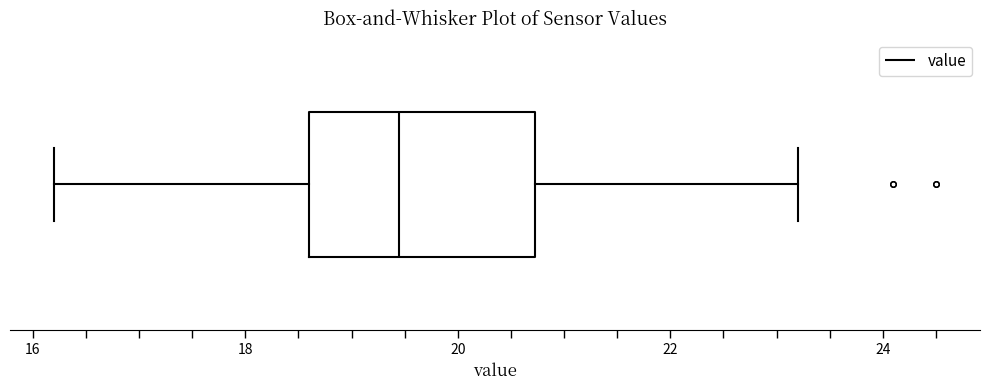

Read this box plot against the x-axis: the position of the median line, the range covered by the box, and the ends of both whiskers. The values are not printed on the chart, so give them approximately, as read against the axis.

median 19.4, box 18.6 to 20.8, whiskers 16.2 to 23.2